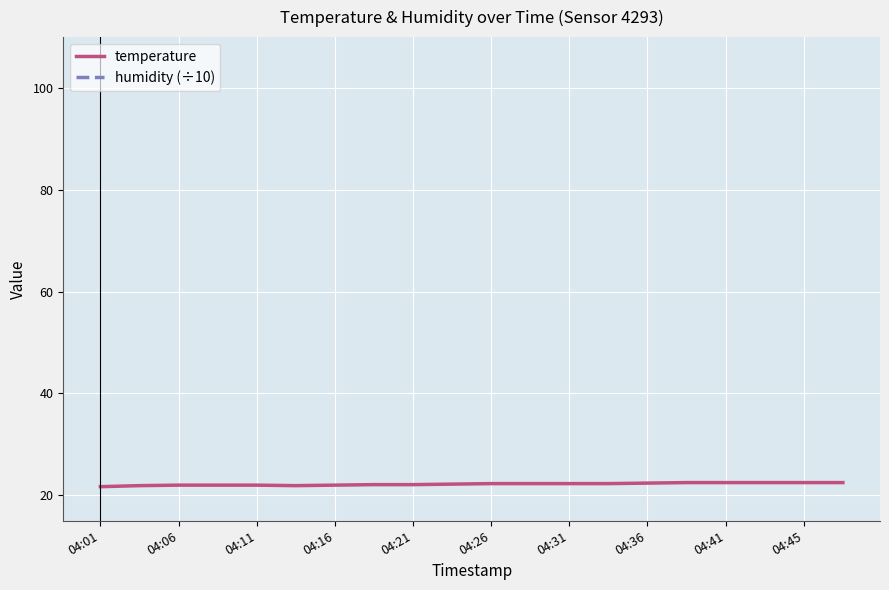

Reading left to right, transcribe all the data shown in this chart.

temperature: 21.7	21.9	22.0	22.0	22.0	21.9	22.0	22.1	22.1	22.2	22.3	22.3	22.3	22.3	22.4	22.5	22.5	22.5	22.5	22.5
humidity (÷10): 10.0	10.0	10.0	10.0	10.0	10.0	10.0	10.0	10.0	10.0	10.0	10.0	10.0	10.0	10.0	10.0	10.0	10.0	10.0	10.0